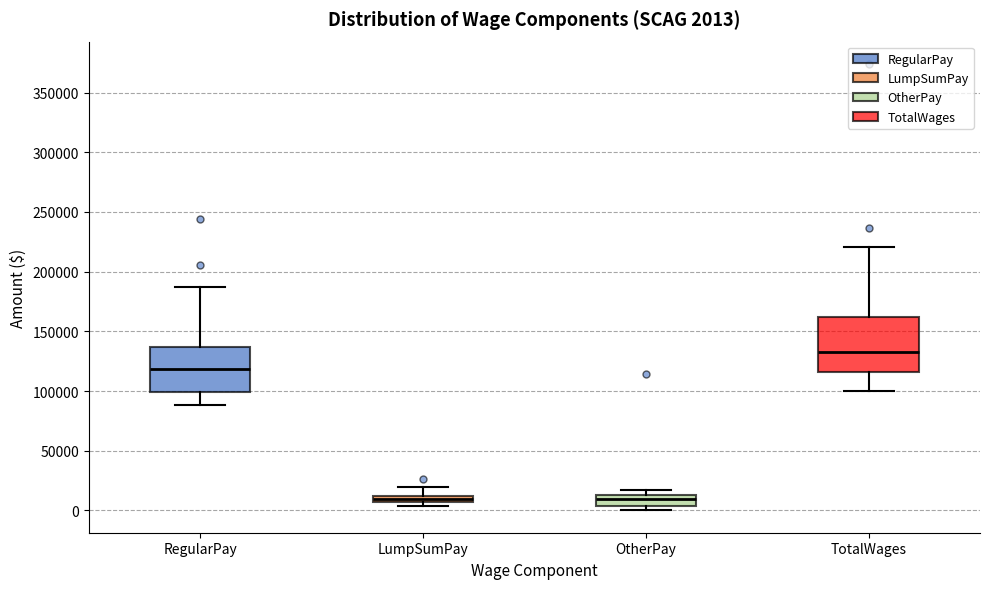

Comparing the boxes themselves (not the whiskers), which one is the tallest?

TotalWages